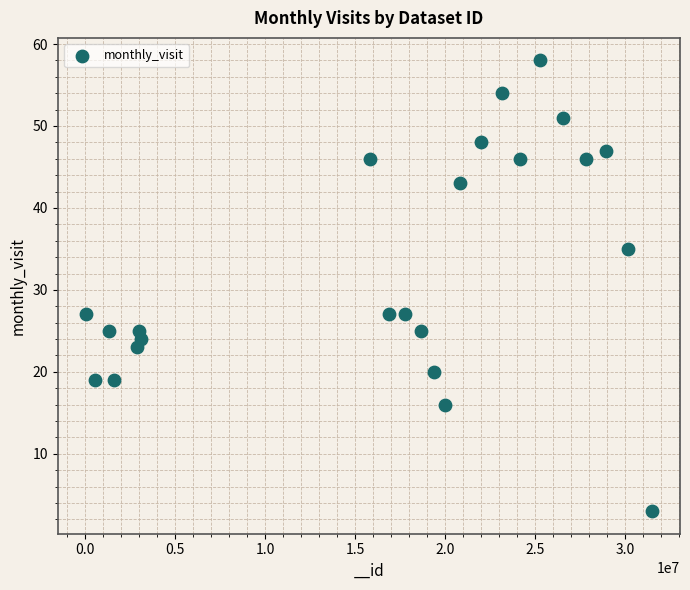

What is the range of Y values (max minus min)?

55